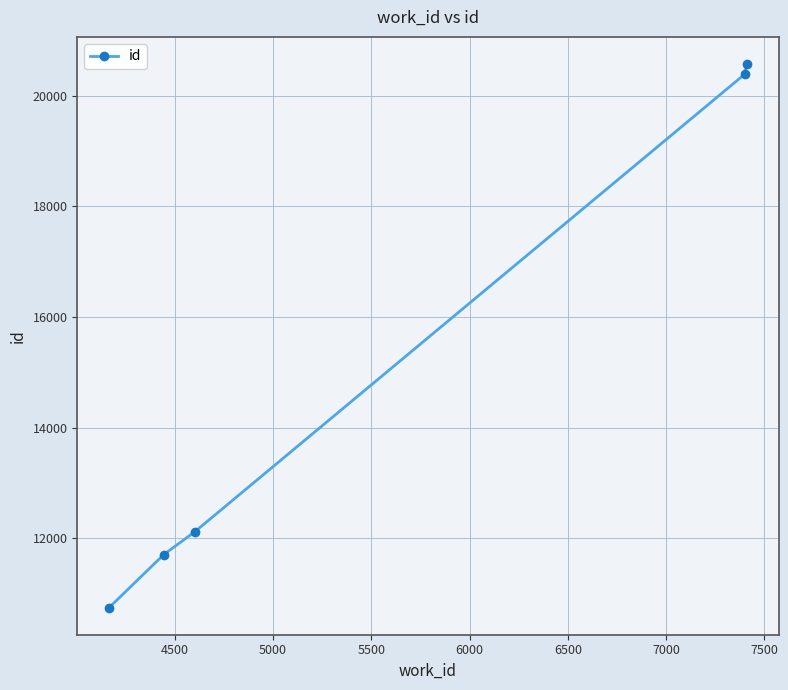

What is the difference between the second highest and minimum values?

9636